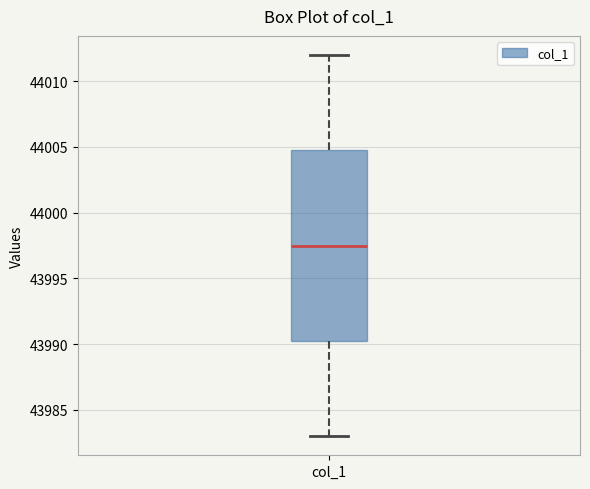

Transcribe this box plot: give where the median line is, the range the box spans, and where the two whiskers end, as read against the y-axis. The values are not printed on the chart, so give them approximately, as read against the axis.

median 43997.5, box 43990.5 to 44005.0, whiskers 43983.0 to 44012.0